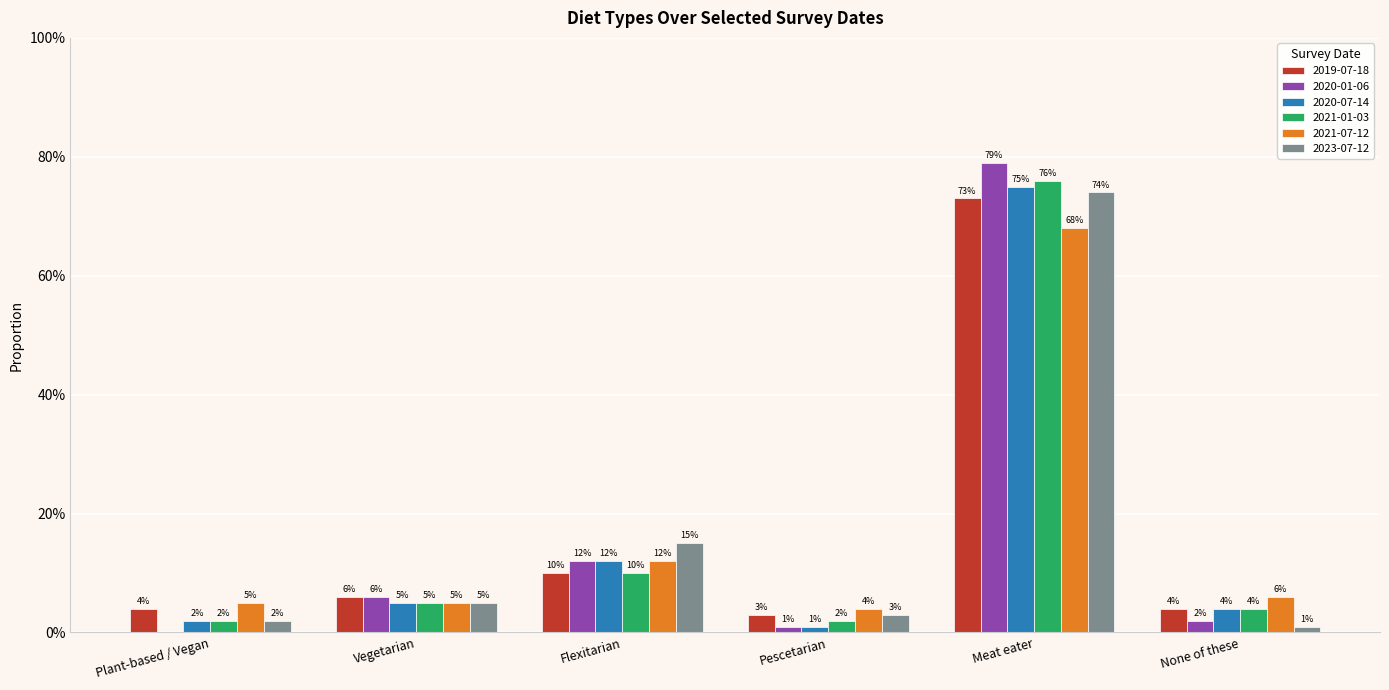

What is the difference between the maximum and minimum values in the 2021-01-03 series?

0.7